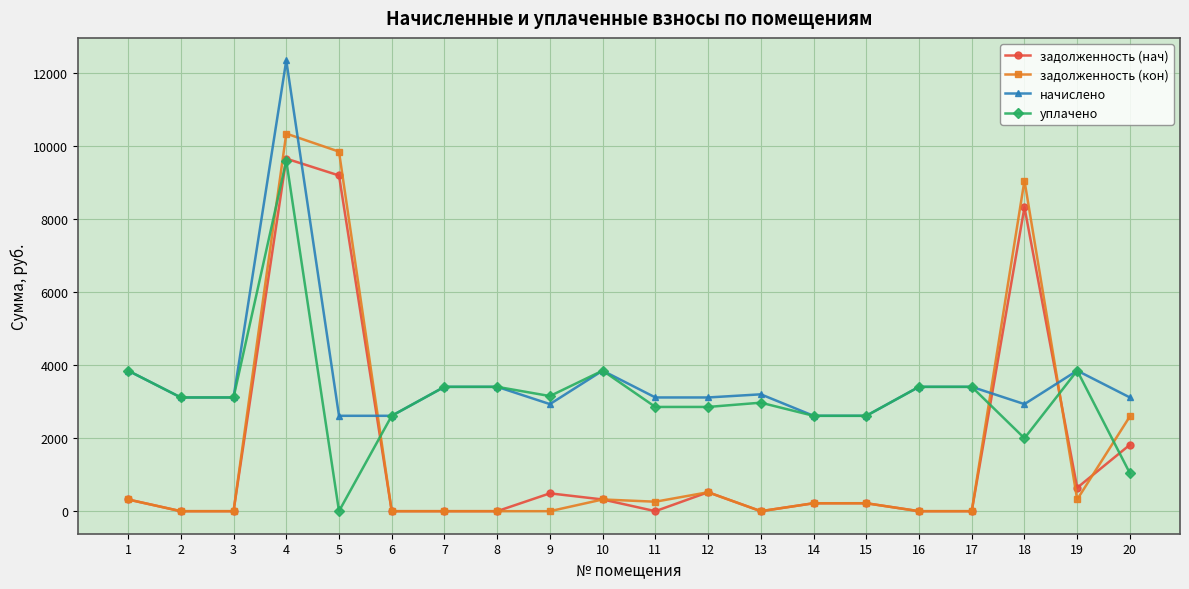

What is the difference between the second highest and minimum values in the уплачено series?

3853.2